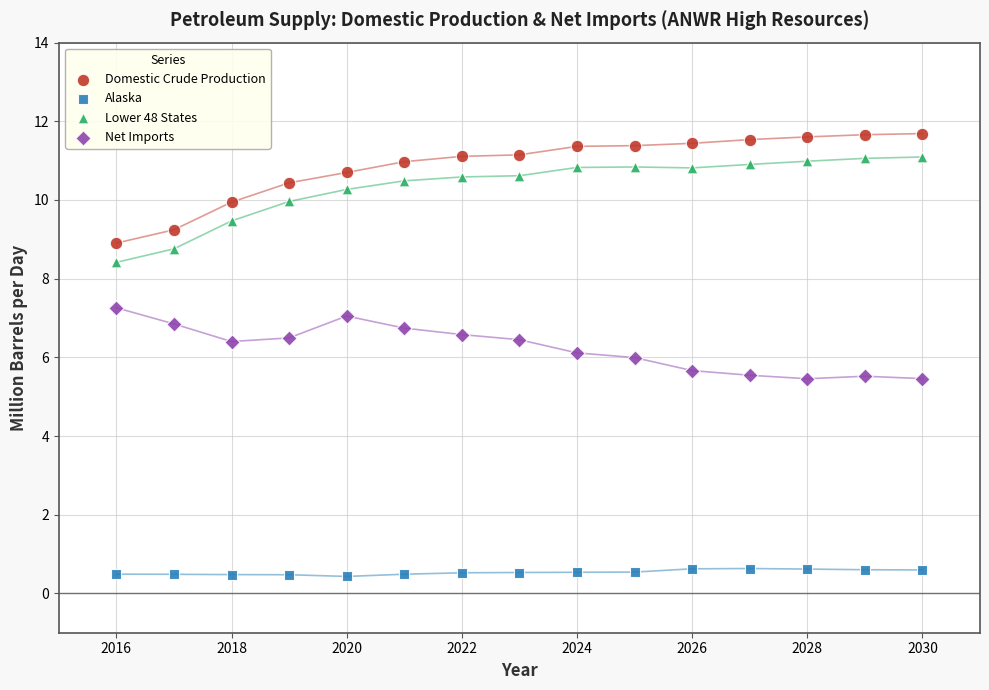

Across all data points, what is the range of Y values (max minus min)?

11.3